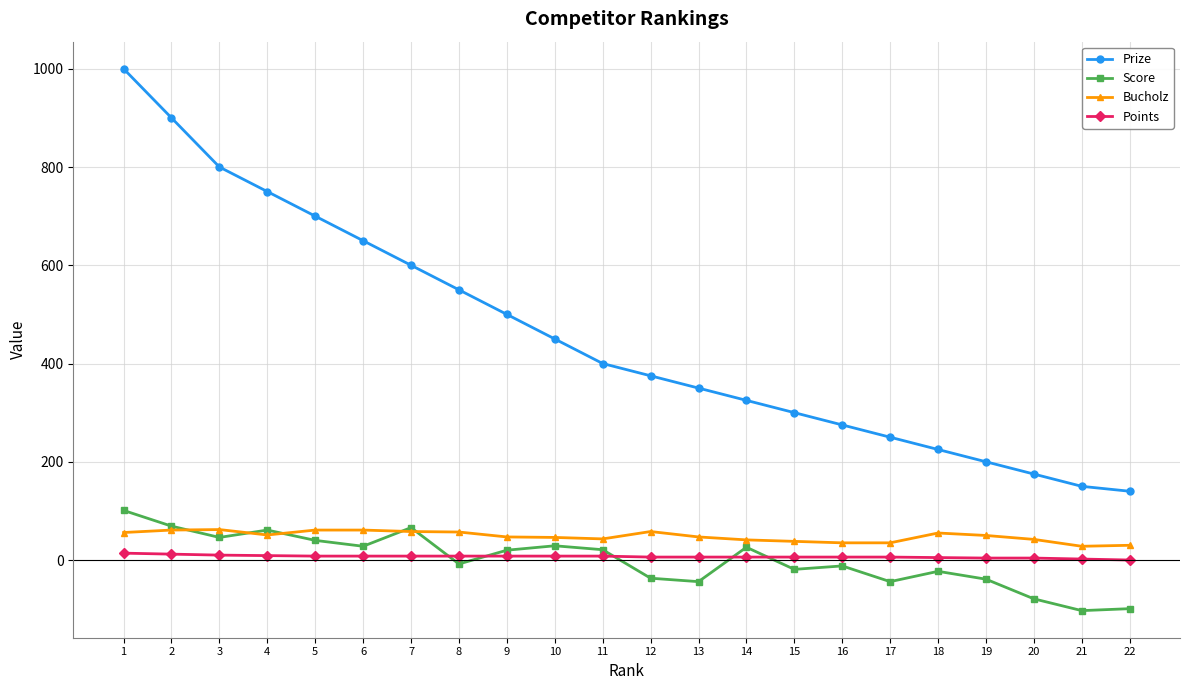

True or false: Prize and Score intersect in this chart.

False